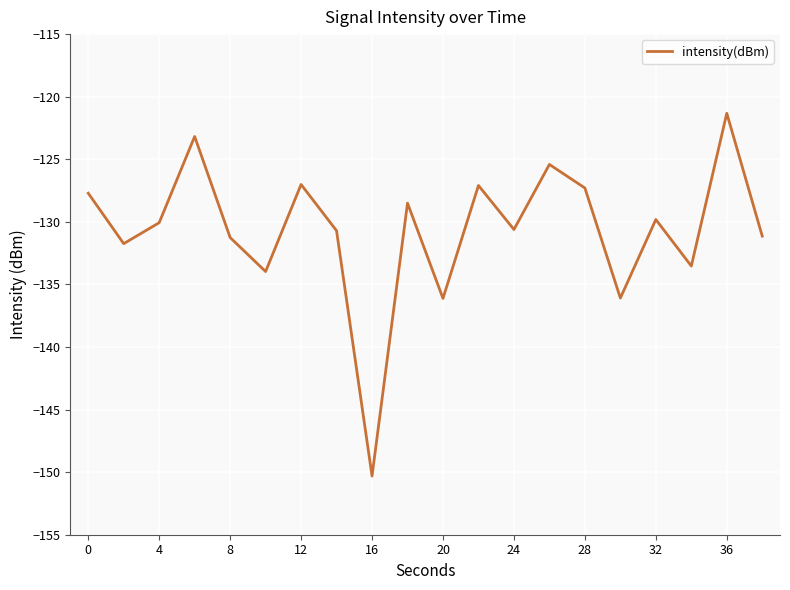

What is the minimum value shown in the chart?

-150.3